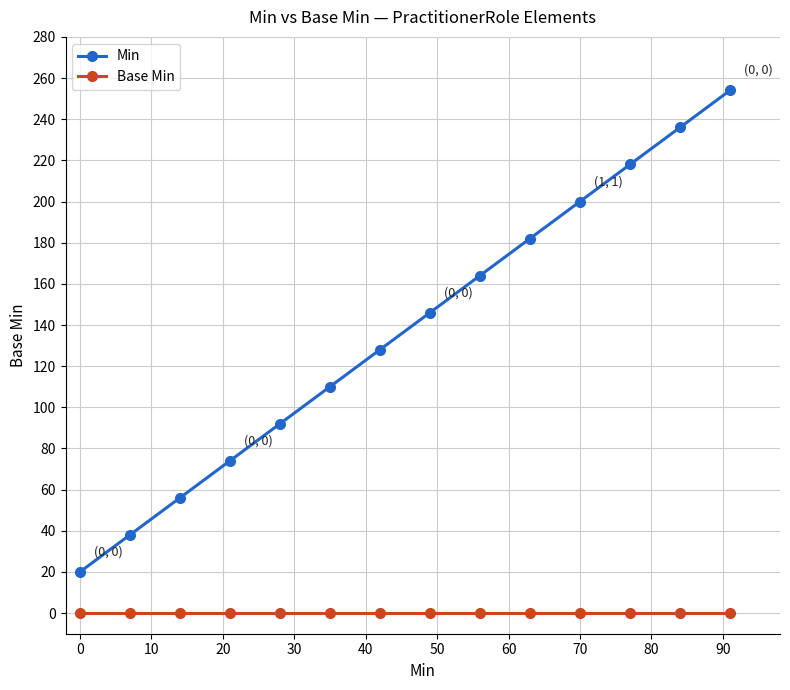

What is the difference between the maximum and minimum values in the Min series?

234